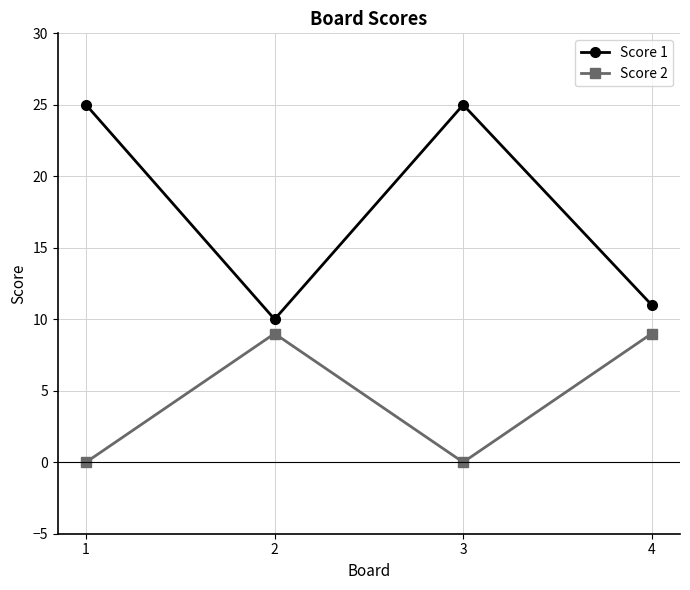

True or false: Score 2 has more than 1 interior local peaks.

False